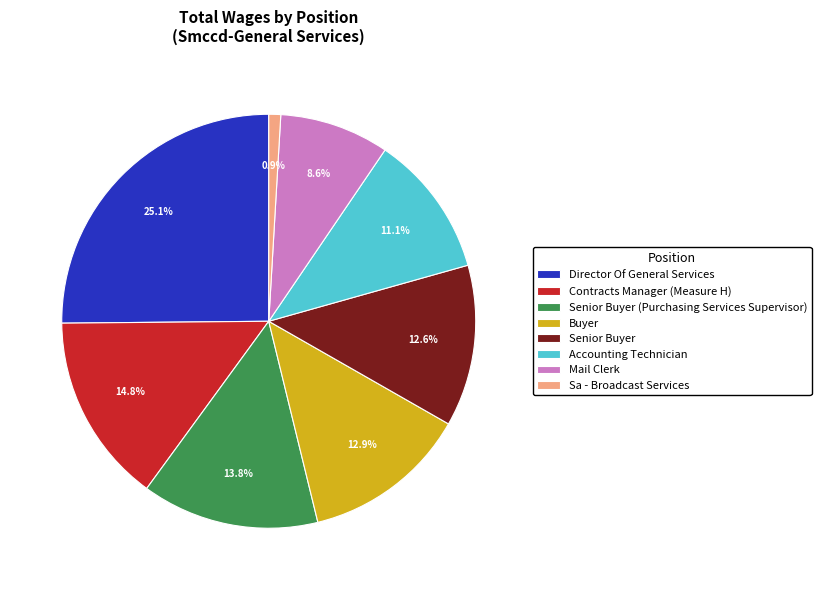

To the nearest percent, what portion does Buyer represent?

13%